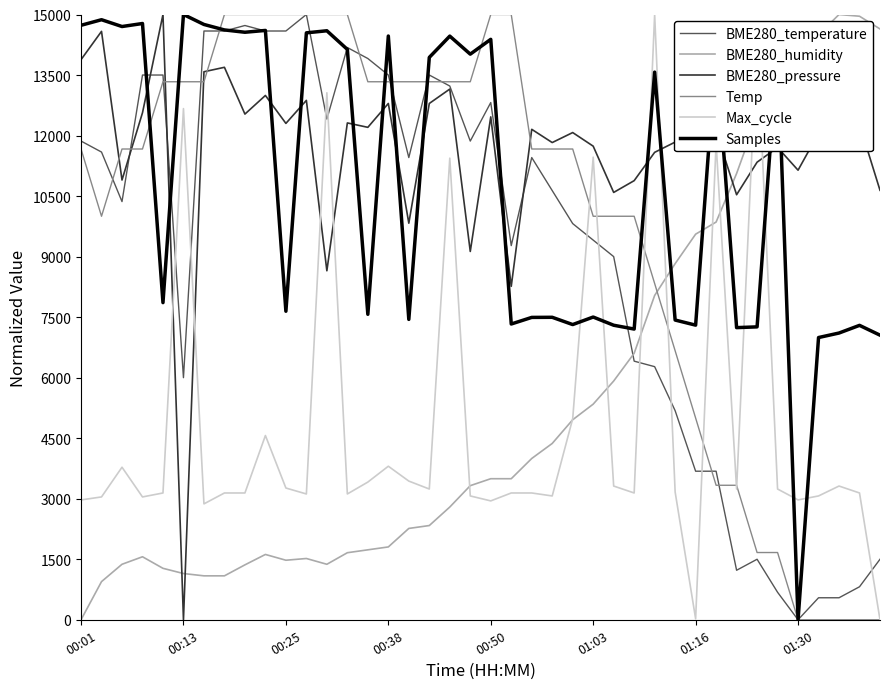

True or false: Temp and BME280_humidity intersect in this chart.

True